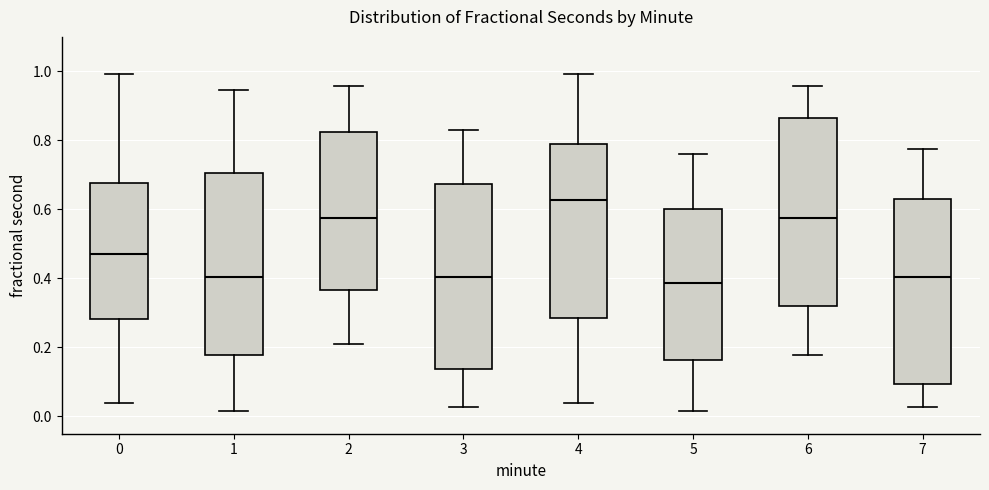

Reading left to right, read every box against the y-axis: the position of its median line, the range the box covers, and the ends of its whiskers. The values are not printed on the chart, so give them approximately, as read against the axis.

0: median 0.48, box 0.28 to 0.68, whiskers 0.04 to 1.00
1: median 0.40, box 0.18 to 0.70, whiskers 0.02 to 0.94
2: median 0.58, box 0.36 to 0.82, whiskers 0.22 to 0.96
3: median 0.40, box 0.14 to 0.68, whiskers 0.02 to 0.84
4: median 0.62, box 0.28 to 0.78, whiskers 0.04 to 1.00
5: median 0.38, box 0.16 to 0.60, whiskers 0.02 to 0.76
6: median 0.58, box 0.32 to 0.86, whiskers 0.18 to 0.96
7: median 0.40, box 0.10 to 0.62, whiskers 0.02 to 0.78